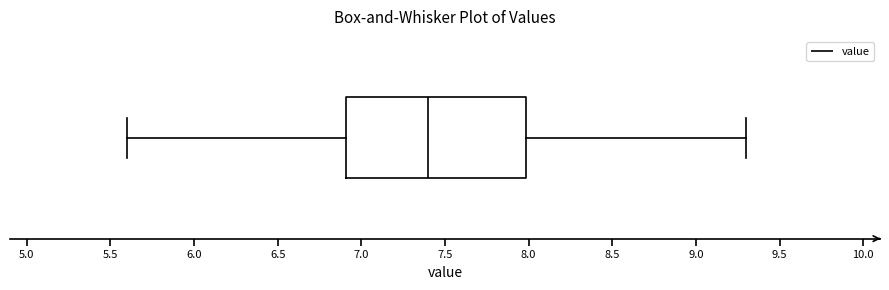

Where does the median line of the box sit on the x-axis? The values are not printed on the chart, so give them approximately, as read against the axis.

7.4